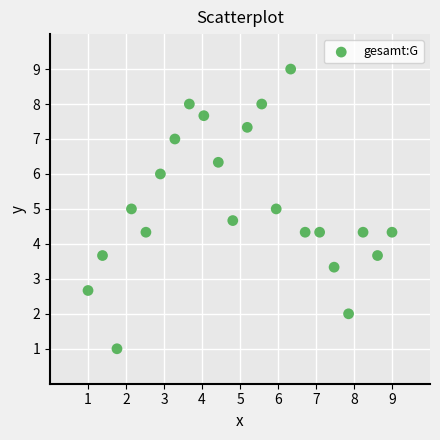

What is the range of X values (max minus min)?

8.0